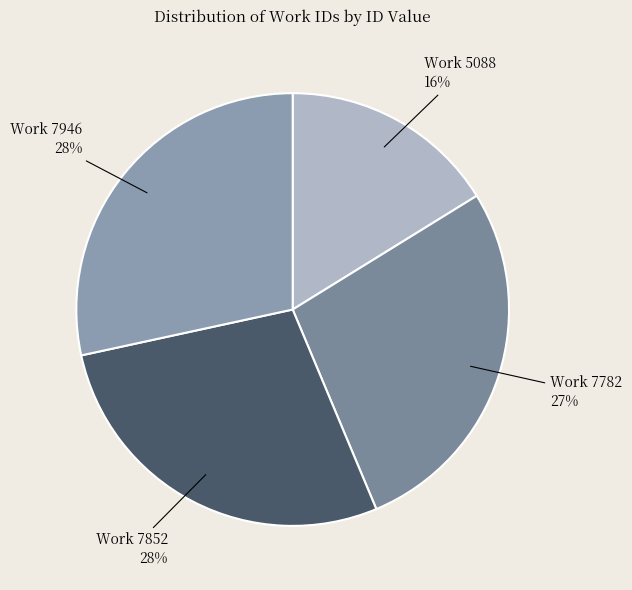

Which slice is the smallest?

Work 5088